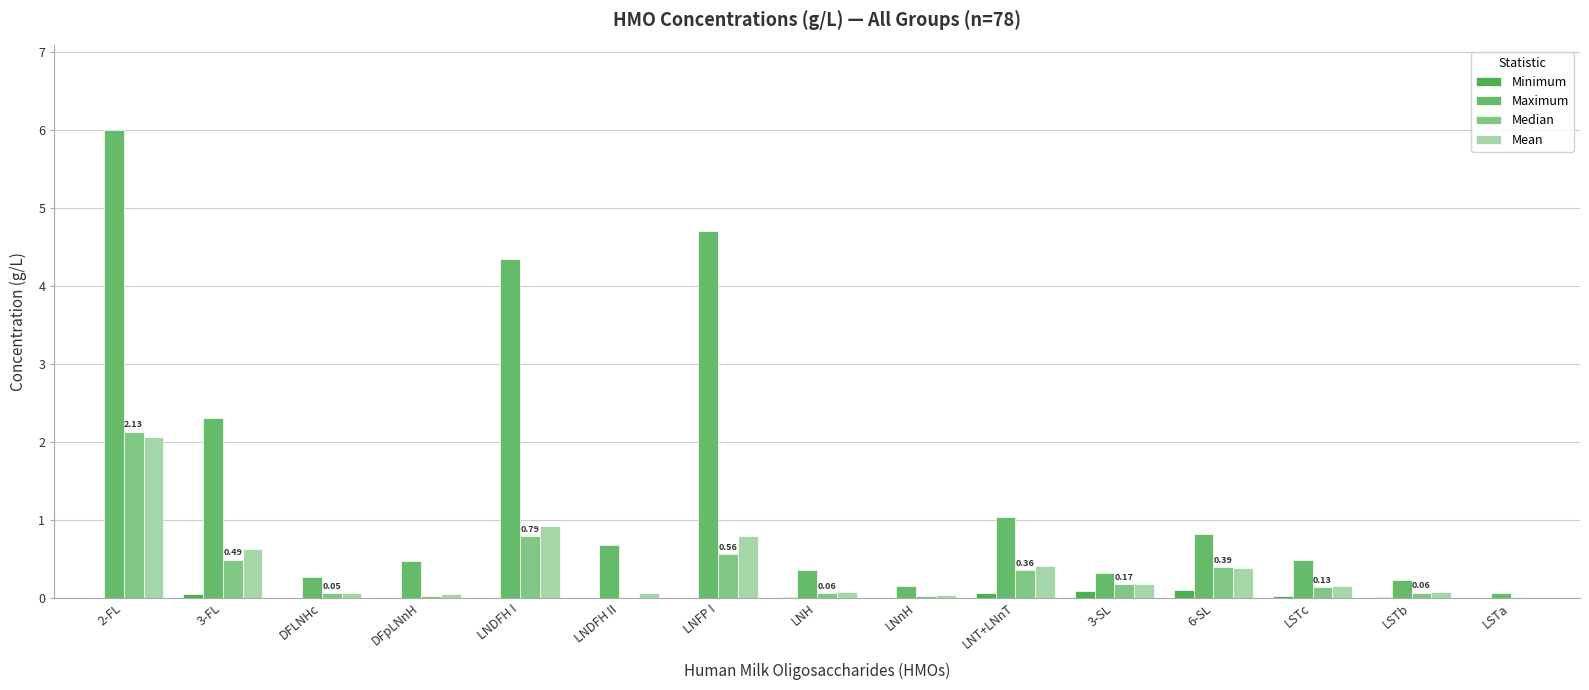

What is the total value across all series at LNH?

0.5